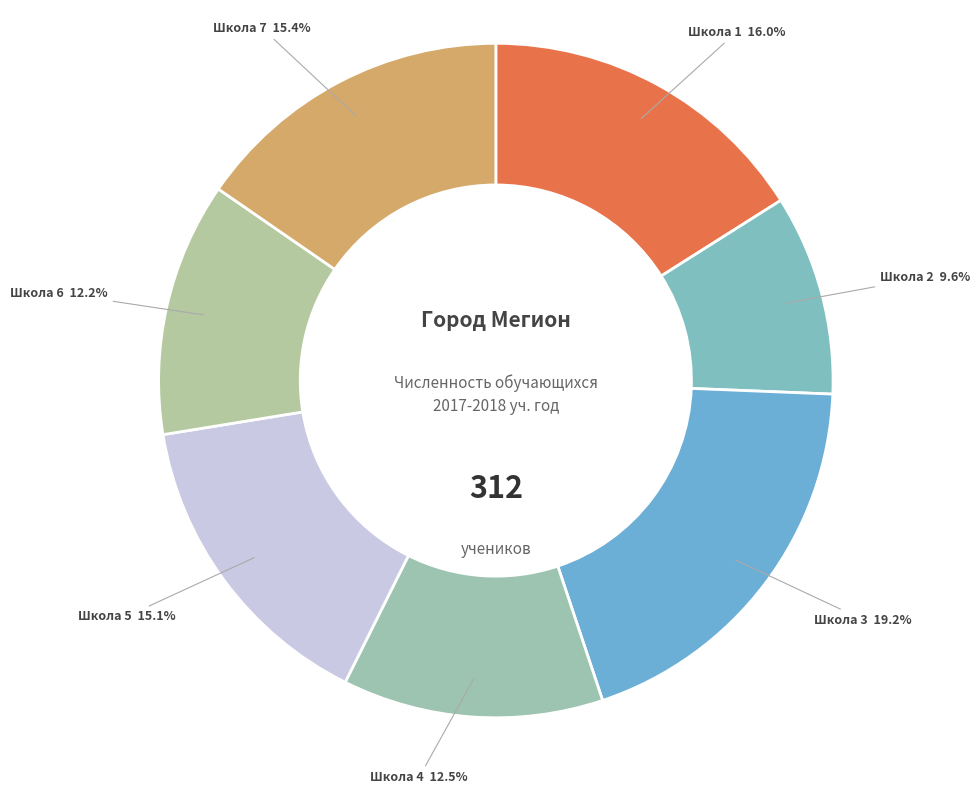

To the nearest percent, what is the difference between the Школа 1 and Школа 6 slice percentages?

4%